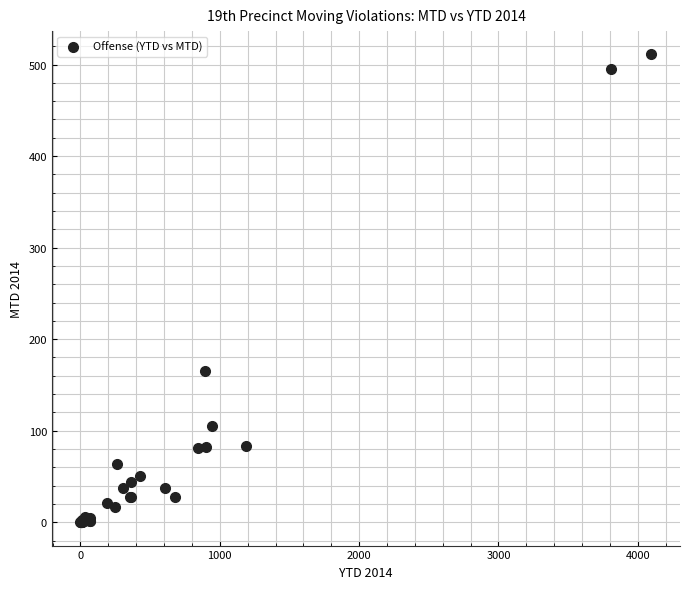

What Y value in the scatter plot is closest to 255?

165